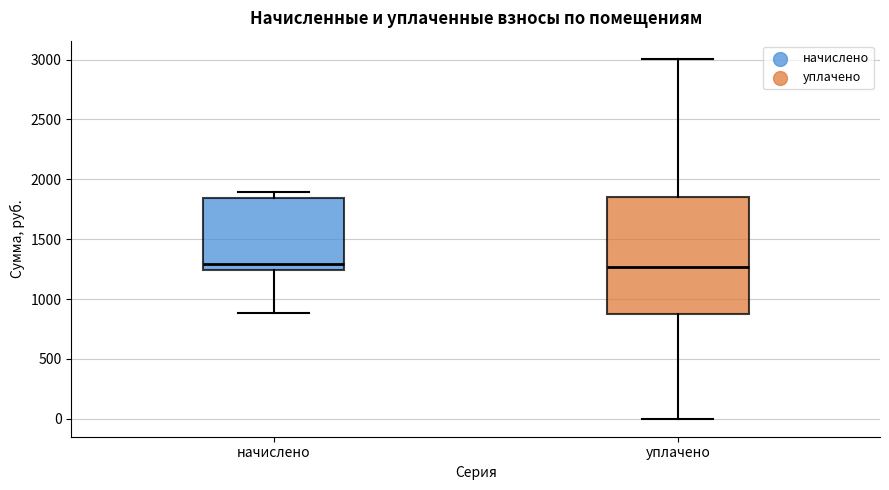

Where does the upper whisker of the box for уплачено end on the y-axis? The values are not printed on the chart, so give them approximately, as read against the axis.

3000